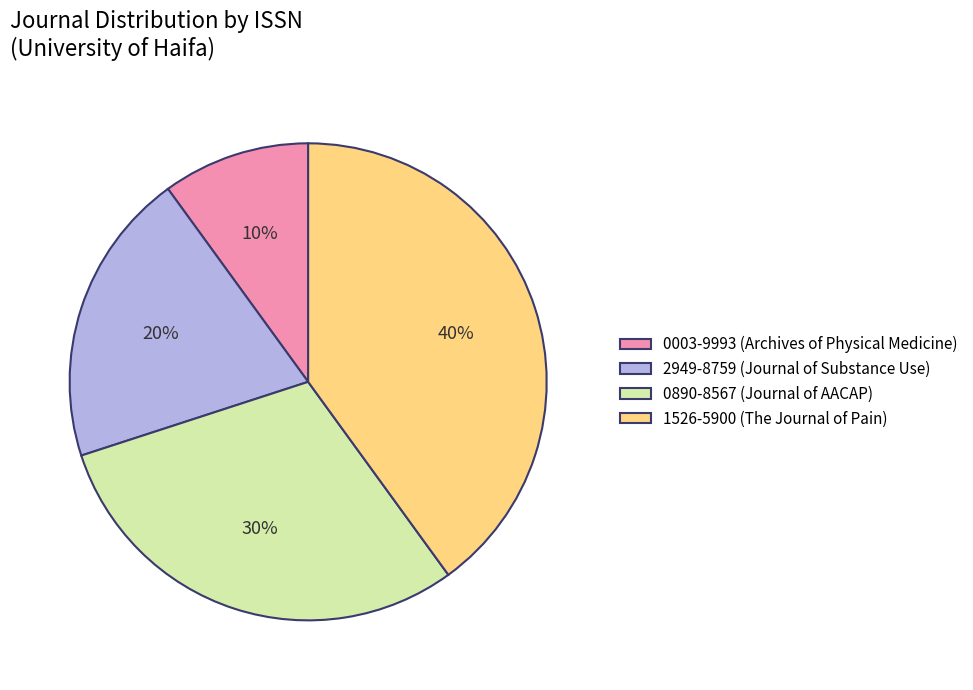

To the nearest percent, what is the combined percentage of 0003-9993 and 2949-8759?

30%